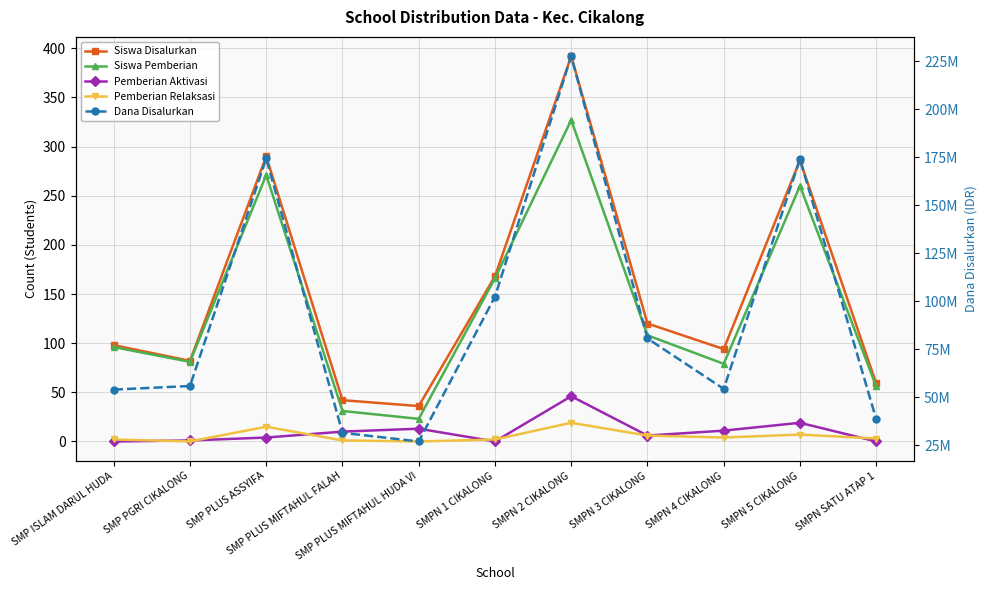

At which label does Pemberian Aktivasi first exceed 6?

SMP PLUS MIFTAHUL FALAH